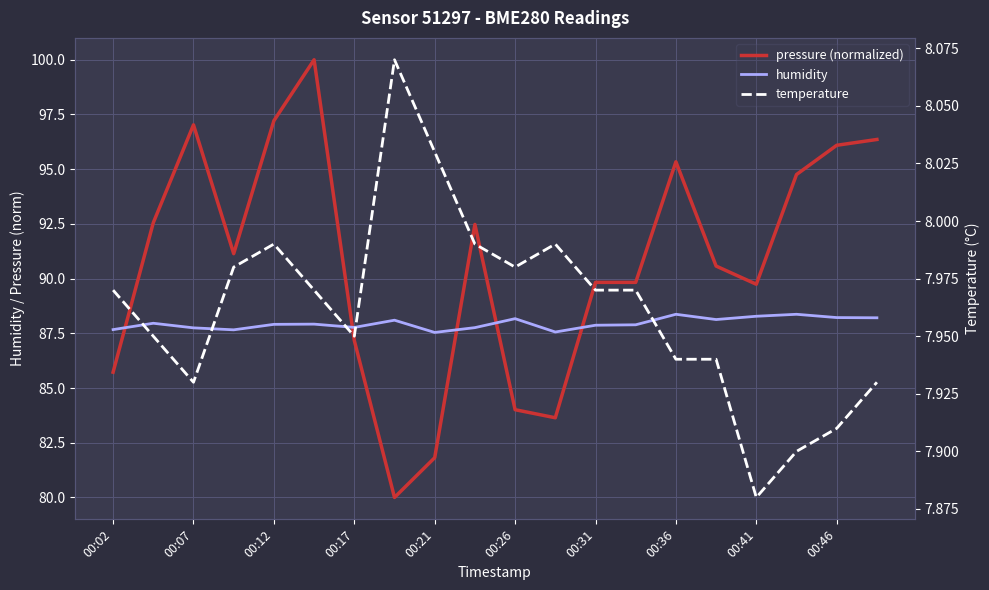

Rank the series at 00:36 from highest to lowest value.

pressure (normalized), humidity, temperature